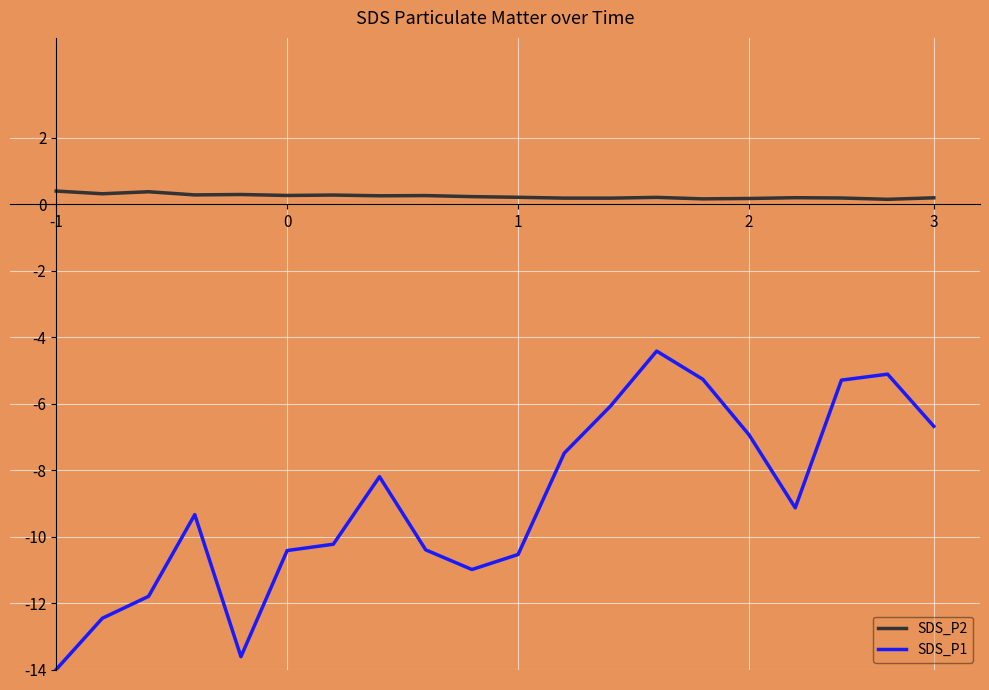

True or false: SDS_P1 and SDS_P2 cross at least once.

False